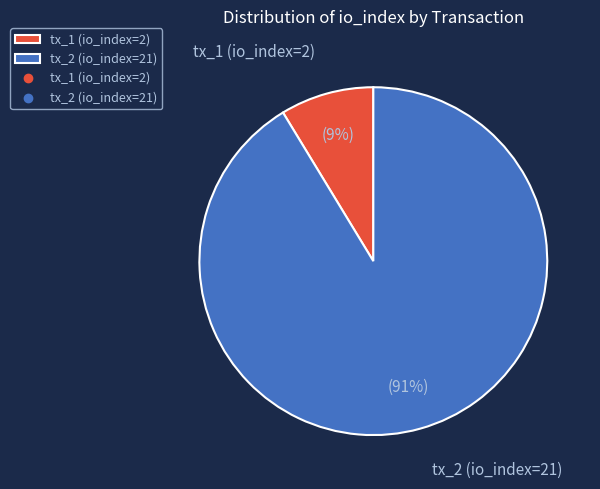

Is there any slice that represents more than half of the pie?

Yes